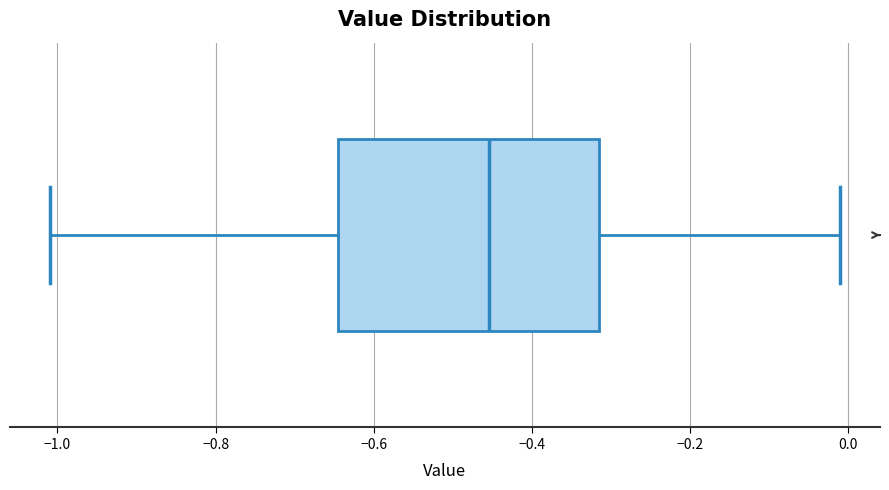

Where is the right edge of the box on the x-axis? The values are not printed on the chart, so give them approximately, as read against the axis.

-0.32